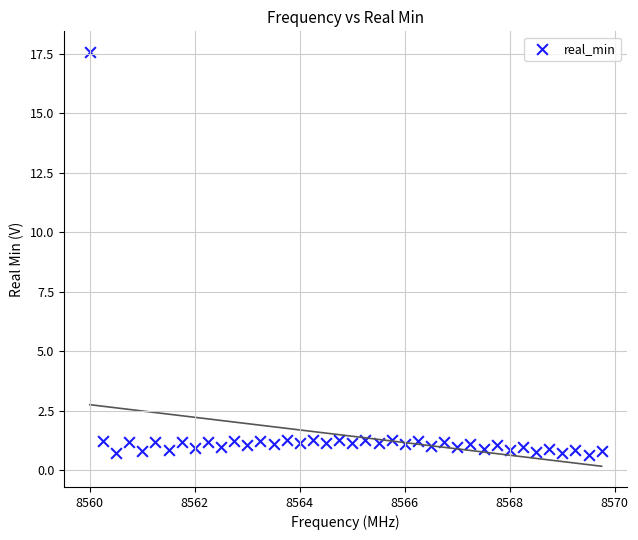

What is the range of Y values (max minus min)?

16.9